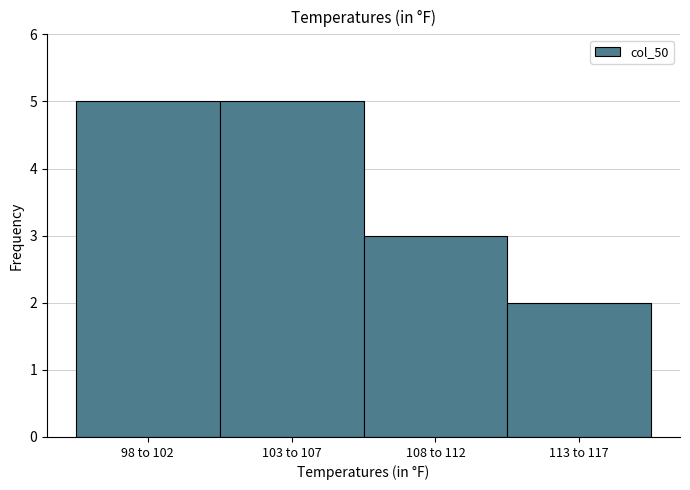

Reading left to right, extract all data points from this chart.

98 to 102=5	103 to 107=5	108 to 112=3	113 to 117=2